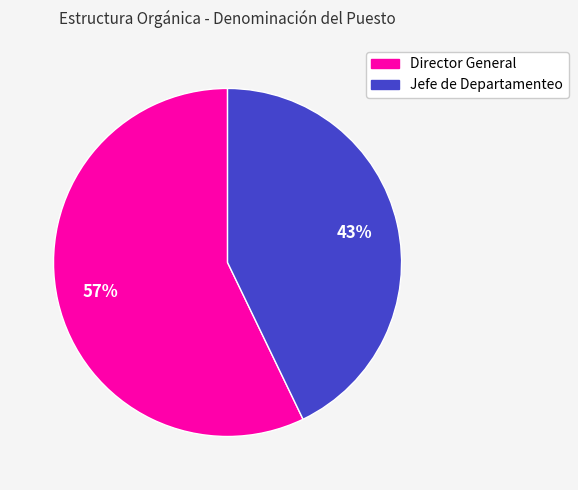

Does Jefe de Departamenteo account for over 50% of the chart?

No